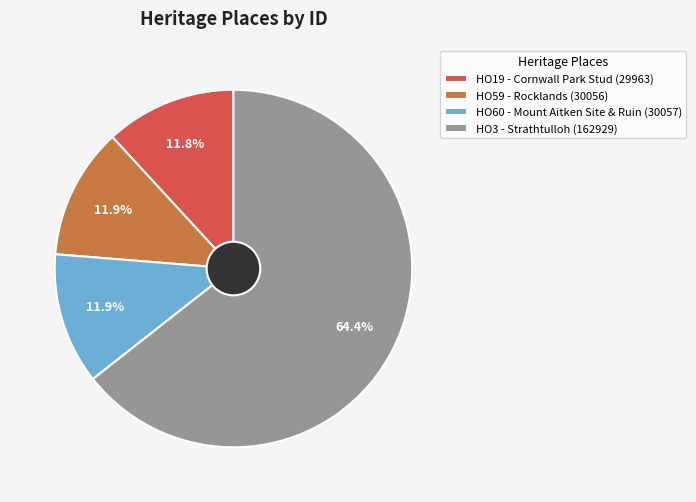

How many segments does this pie chart have?

4